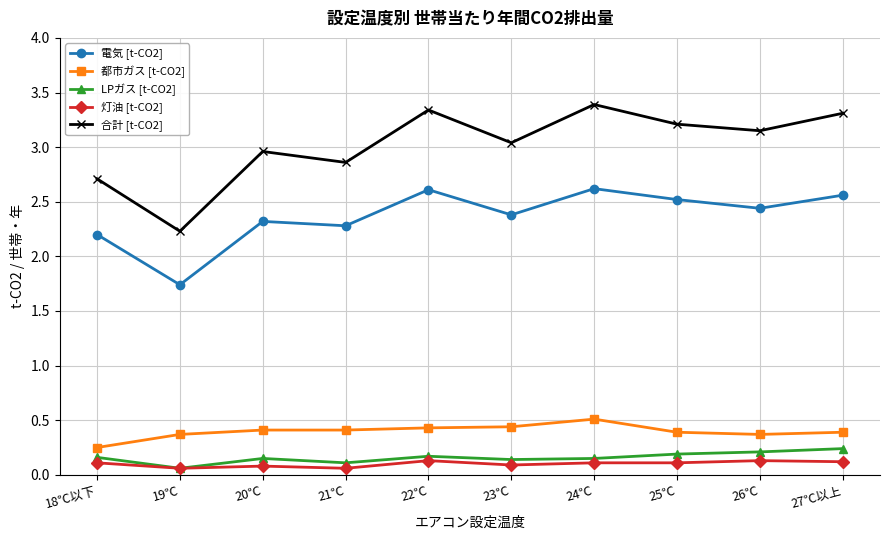

True or false: LPガス [t-CO2] and 都市ガス [t-CO2] cross at least once.

False